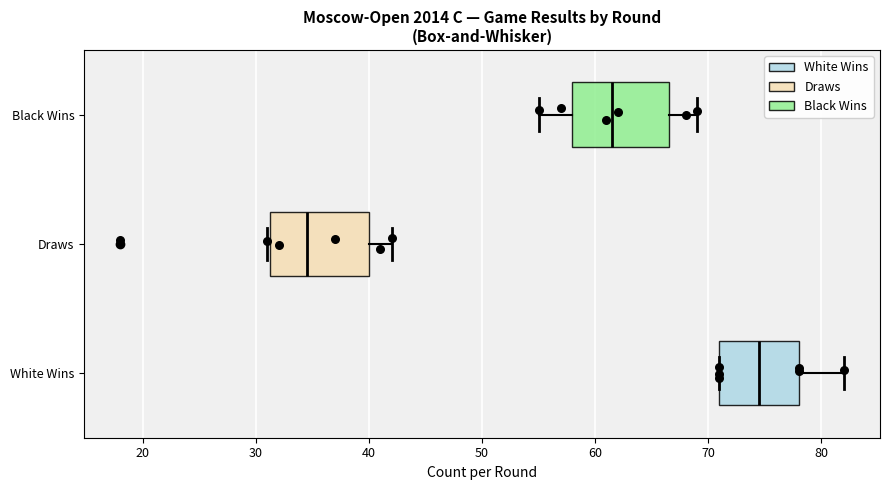

Reading bottom to top, transcribe this box plot: for each box, give where its median line is, the range the box spans, and where its two whiskers end, as read against the x-axis. The values are not printed on the chart, so give them approximately, as read against the axis.

White Wins: median 75, box 71 to 78, whiskers 71 to 82
Draws: median 35, box 31 to 40, whiskers 31 to 42
Black Wins: median 62, box 58 to 67, whiskers 55 to 69